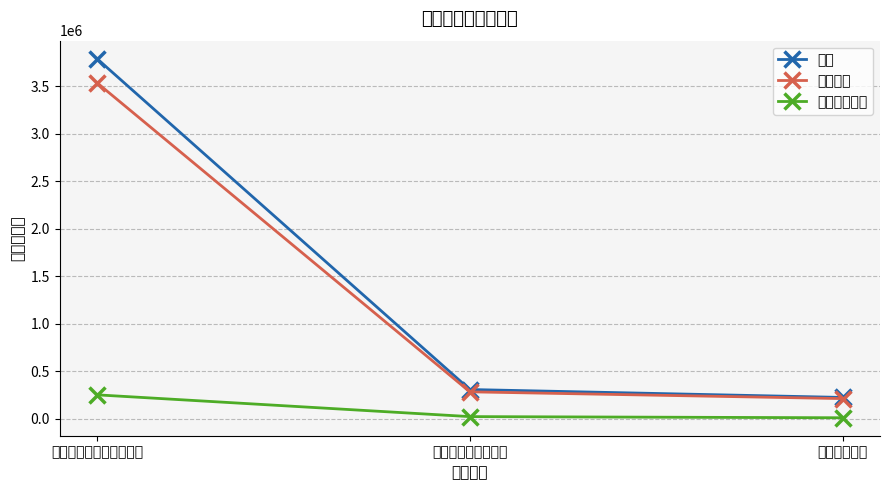

What is the label of the 3rd point from the left?

住房保障支出